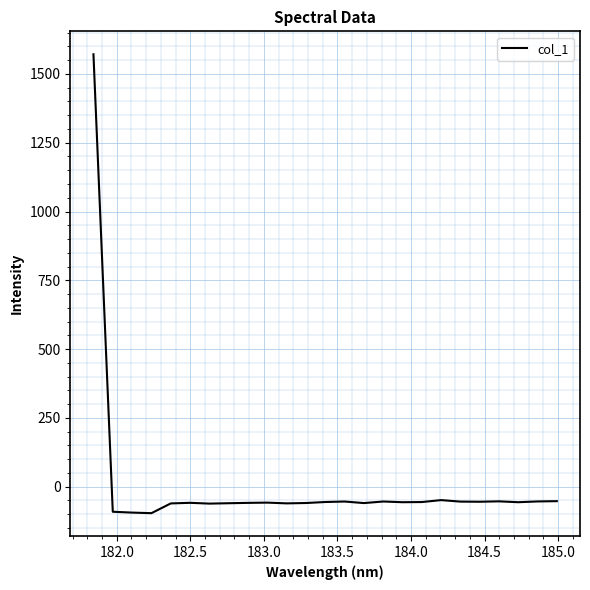

What is the smallest value displayed?

-96.7